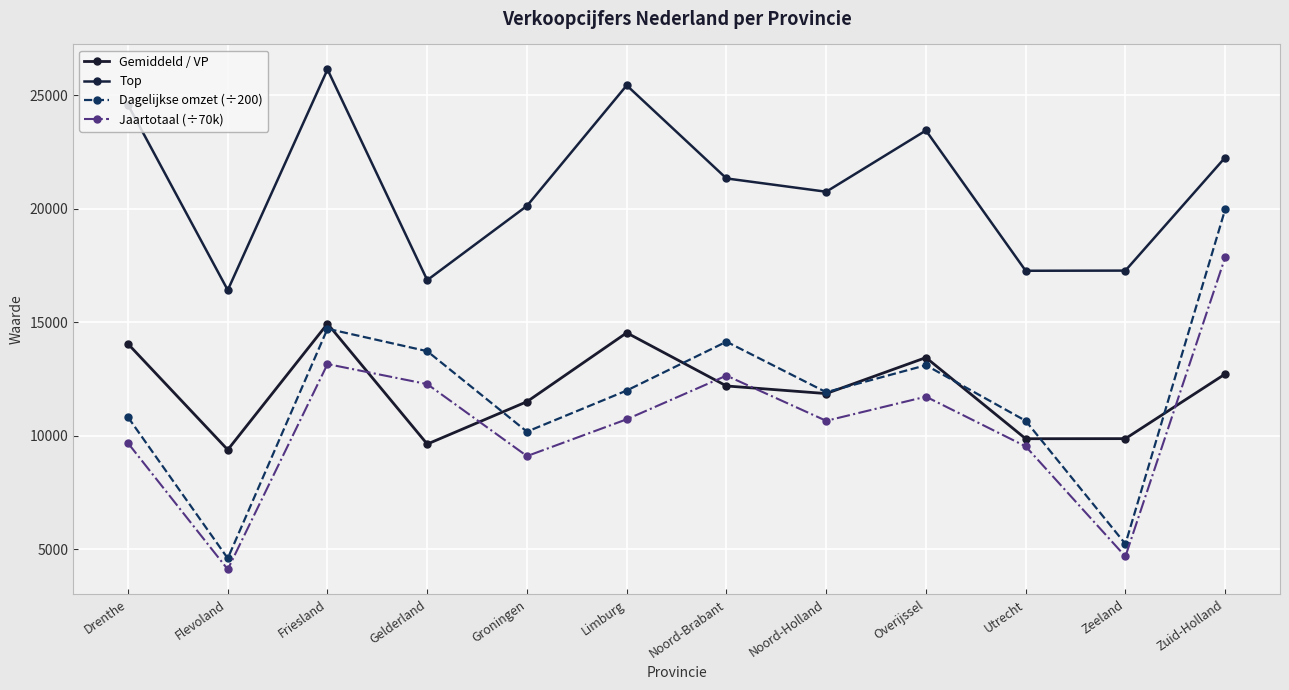

What is the total value across all series at Overijssel?

61697.4